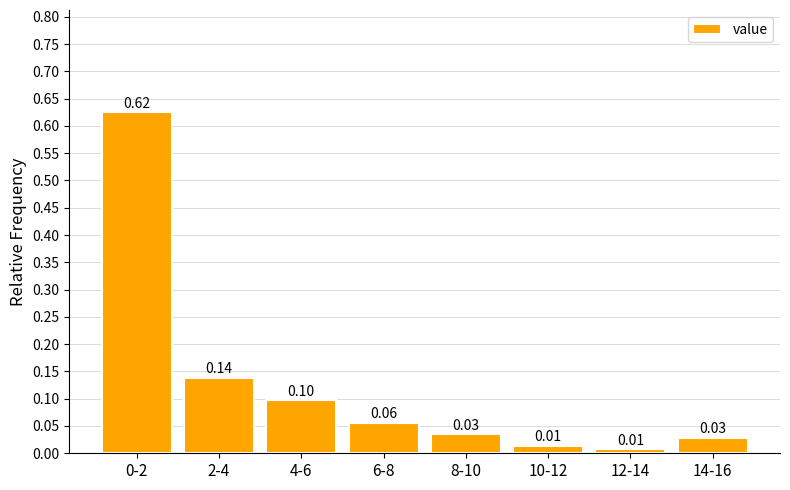

Between 6-8 and 10-12, which is larger?

6-8